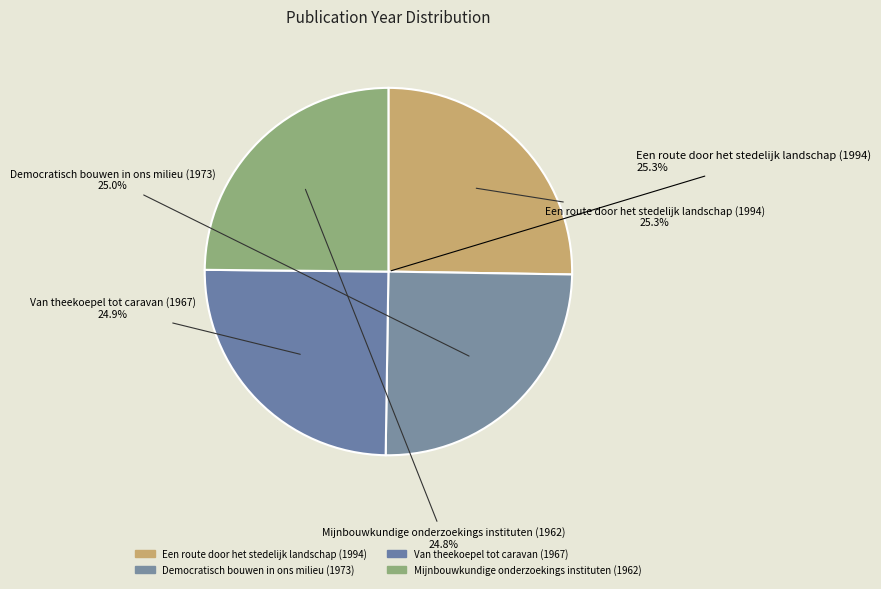

What percentage do Mijnbouwkundige onderzoekings instituten (1962) and Van theekoepel tot caravan (1967) together represent?

49.8%